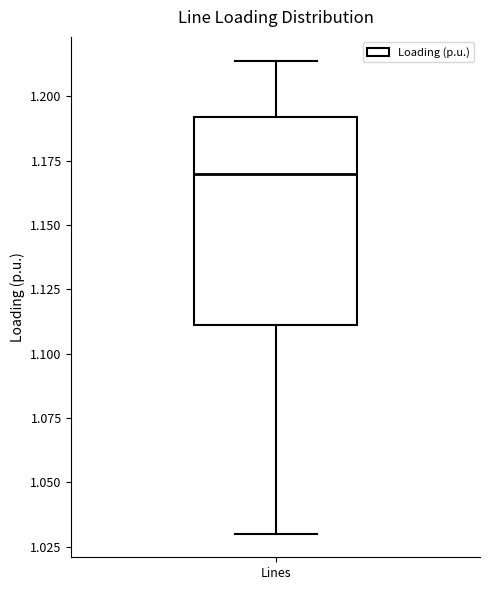

Where does the lower whisker of the box for Lines end on the y-axis? The values are not printed on the chart, so give them approximately, as read against the axis.

1.030